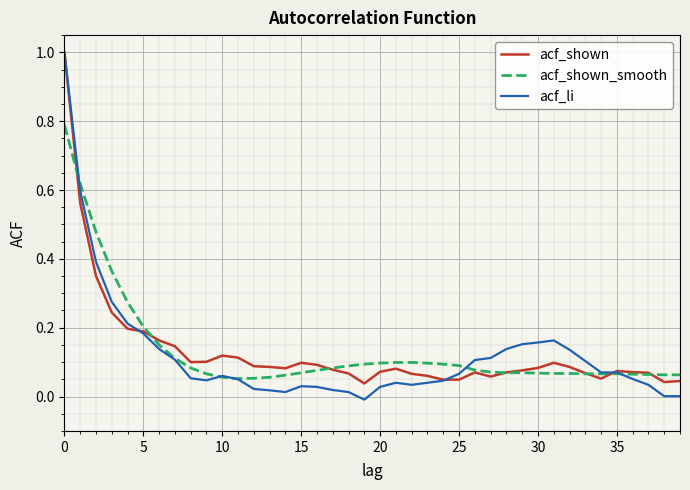

What is the greatest value displayed?

1.0